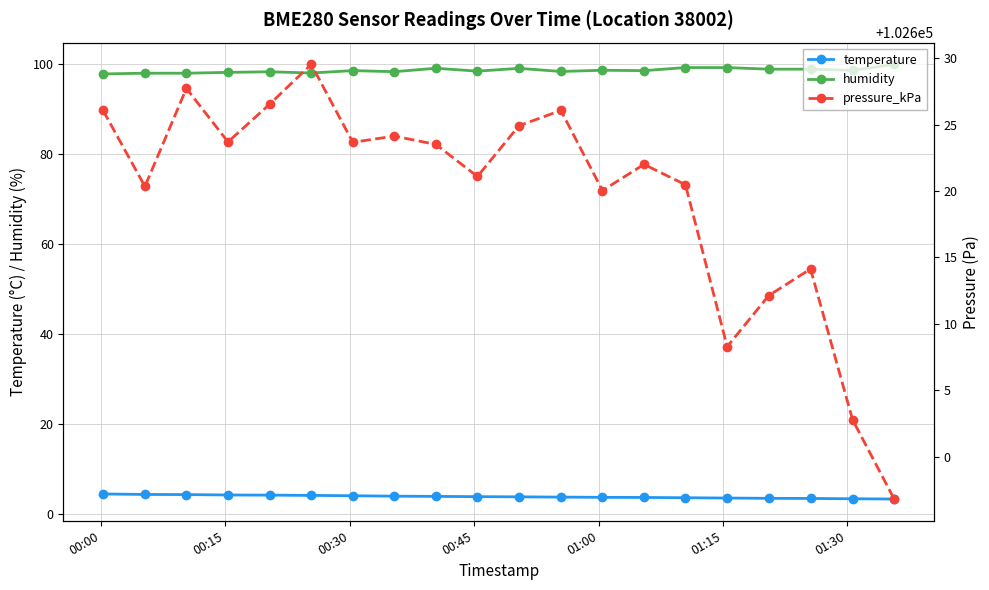

How many lines are shown in the chart?

3